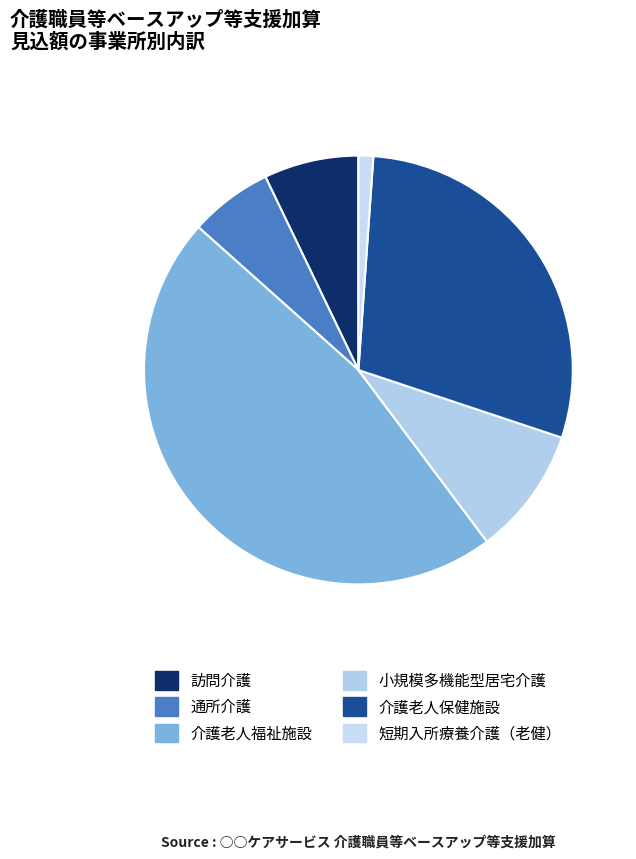

Is it true that 訪問介護 is 7% of the pie?

True